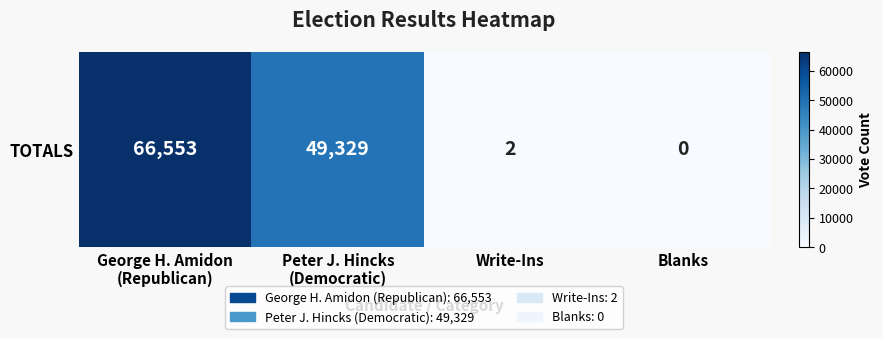

Reading left to right, transcribe all the data shown in this chart.

66553	49329	2	0